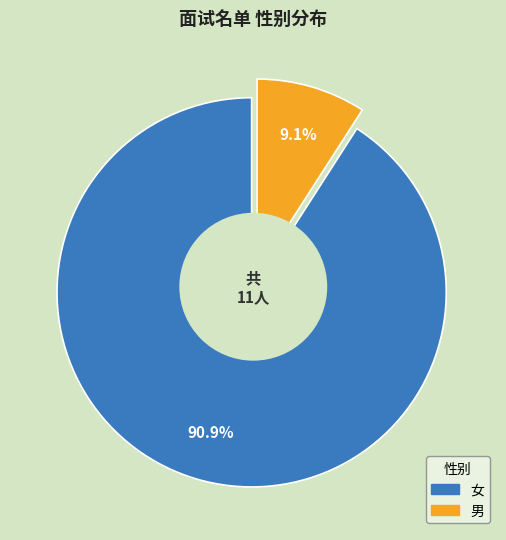

To the nearest percent, what percentage of the pie is 男?

9%